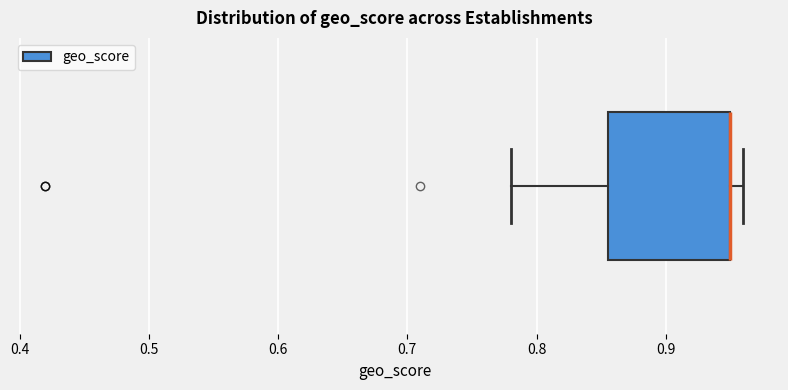

Read this box plot against the x-axis: the position of the median line, the range covered by the box, and the ends of both whiskers. The values are not printed on the chart, so give them approximately, as read against the axis.

median 0.95 (drawn on the box's right edge), box 0.86 to 0.95, whiskers 0.78 to 0.96